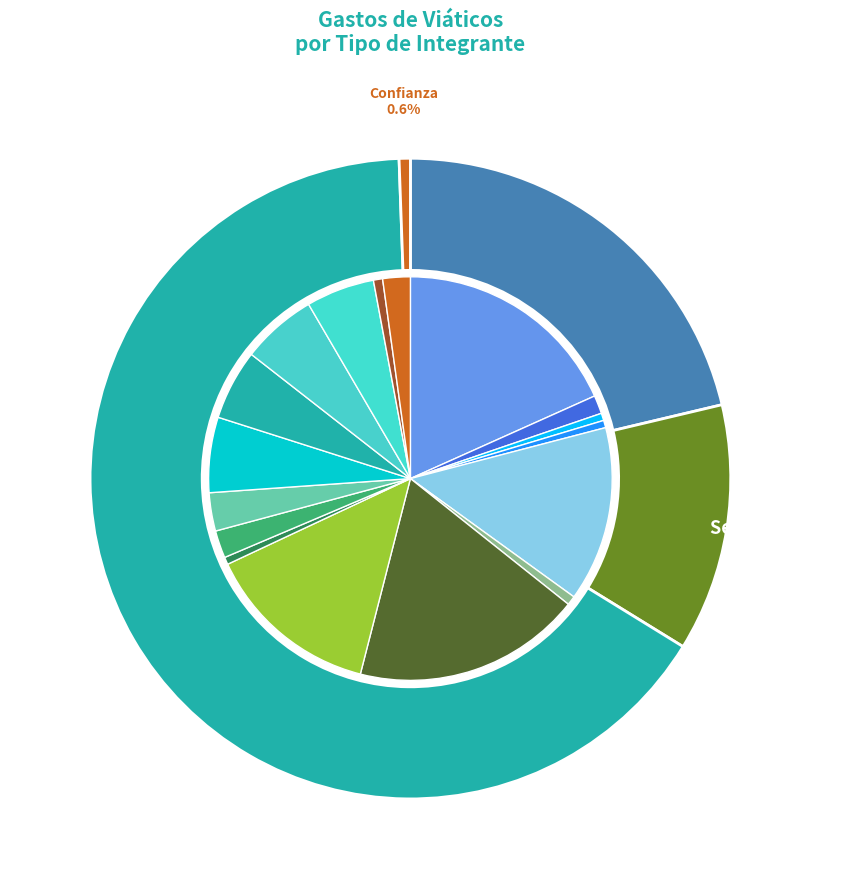

To the nearest percent, what is the average slice percentage?

3%